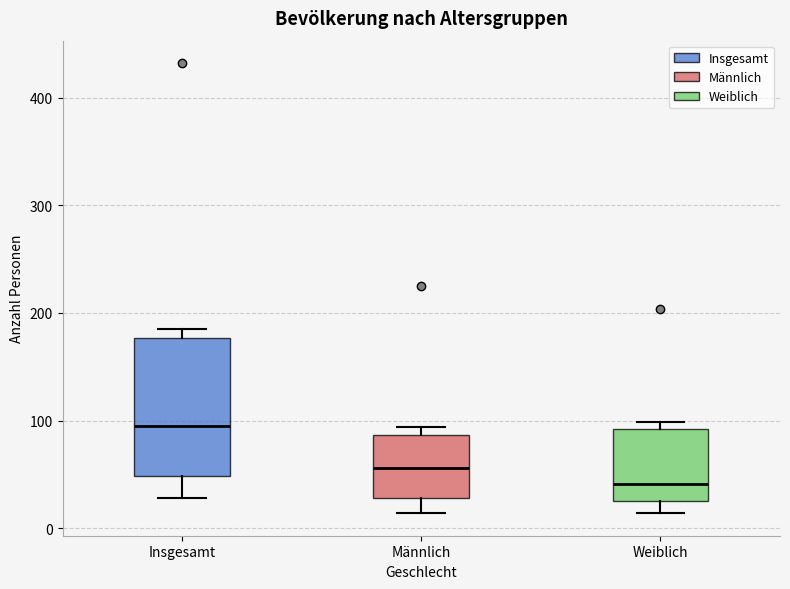

Where does the lower whisker of the box for Insgesamt end on the y-axis? The values are not printed on the chart, so give them approximately, as read against the axis.

30